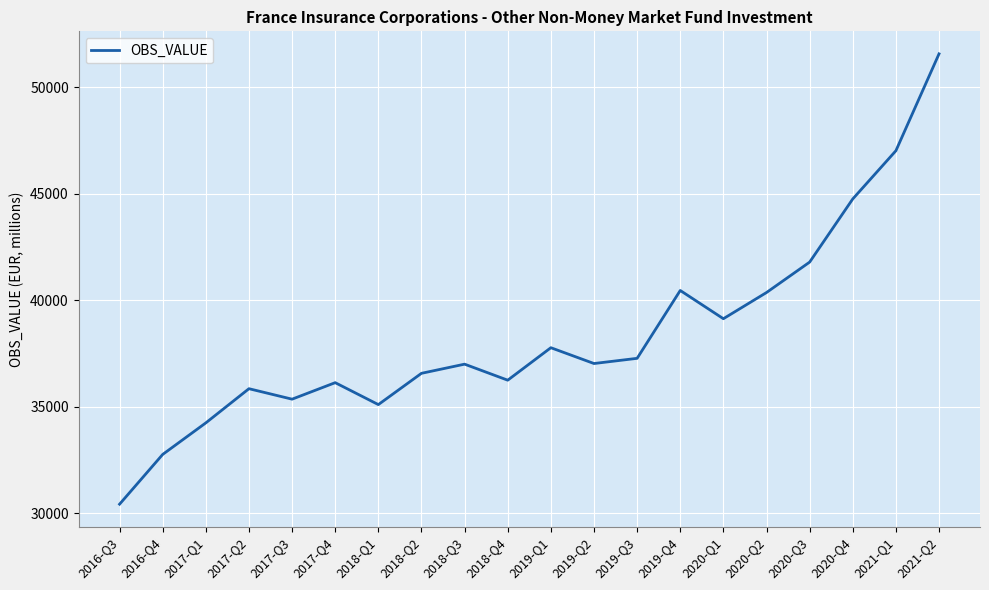

What is the ratio of the value at 2020-Q2 to the value at 2018-Q3?

1.1